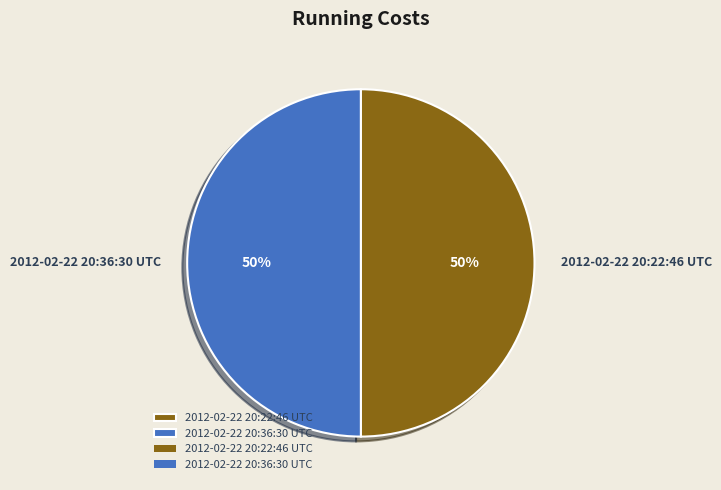

Approximately how many times larger is the value at 2012-02-22 20:36:30 UTC compared to 2012-02-22 20:22:46 UTC?

1.0